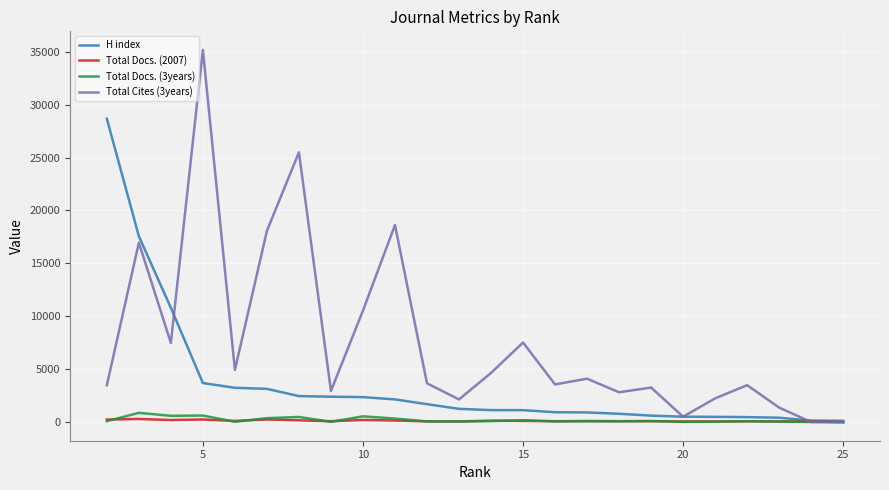

At how many categories does at least one series exceed 19008?

3